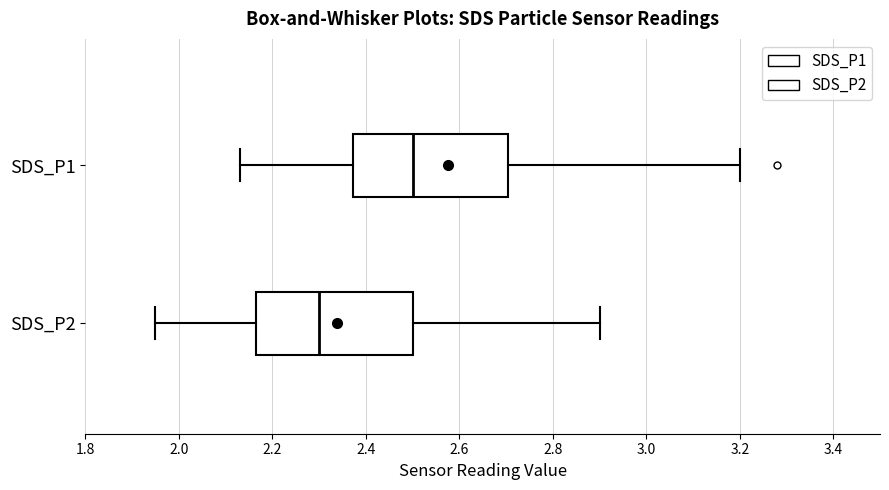

Reading bottom to top, read every box against the x-axis: the position of its median line, the range the box covers, and the ends of its whiskers. The values are not printed on the chart, so give them approximately, as read against the axis.

SDS_P2: median 2.30, box 2.16 to 2.50, whiskers 1.96 to 2.90
SDS_P1: median 2.50, box 2.38 to 2.70, whiskers 2.14 to 3.20